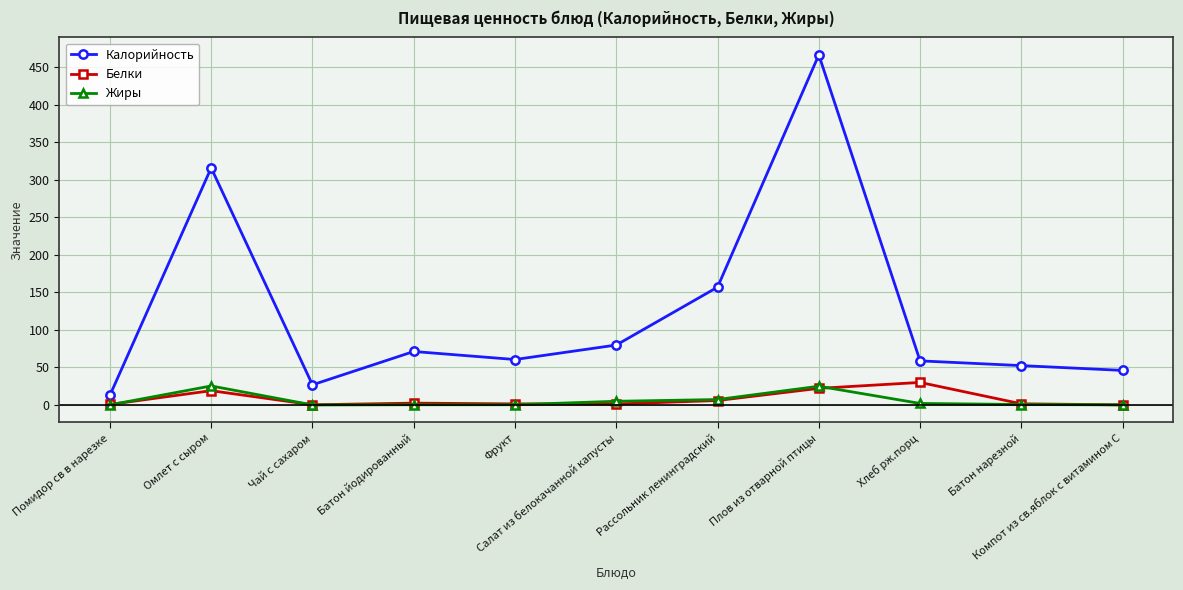

The value of Калорийность at Фрукт is 60.5. True or false?

True